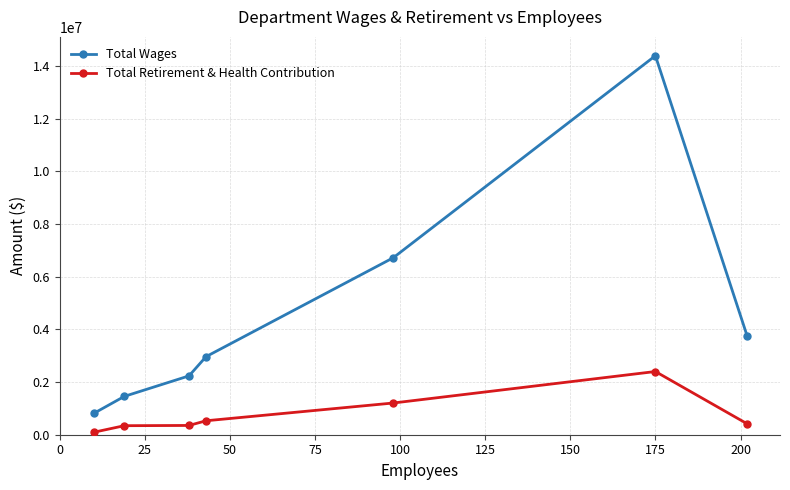

Which series has the largest range (max minus min)?

Total Wages